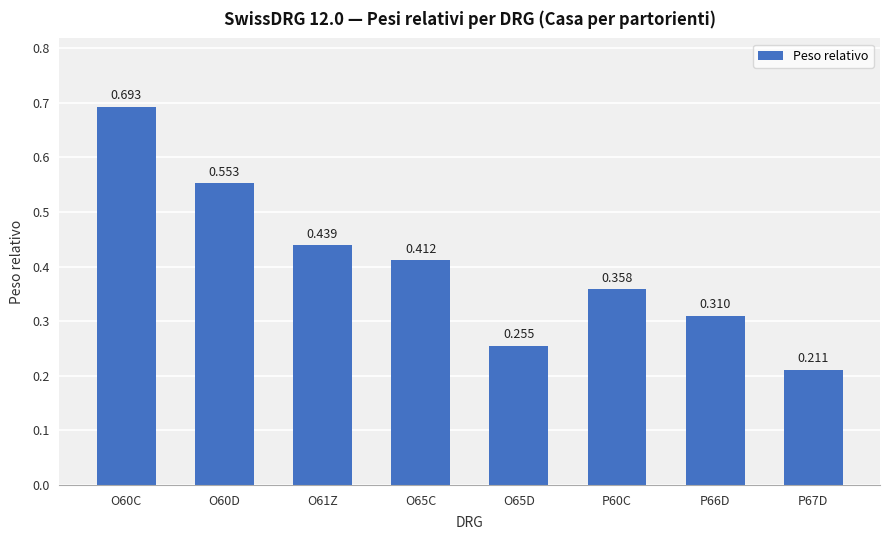

How many series are shown in this chart?

1